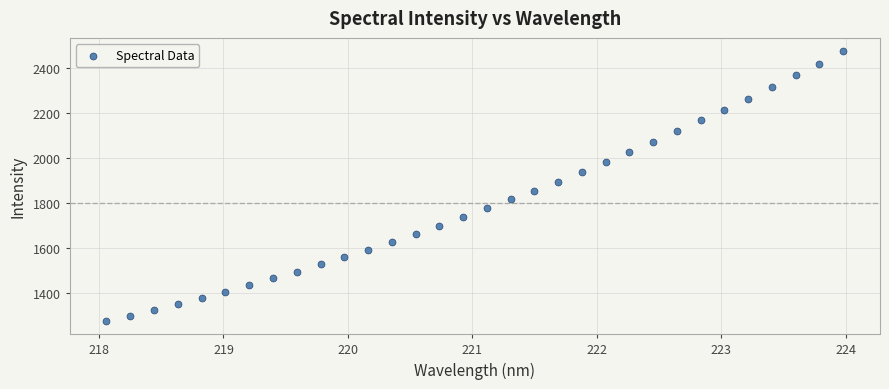

What is the range of Y values (max minus min)?

1199.9